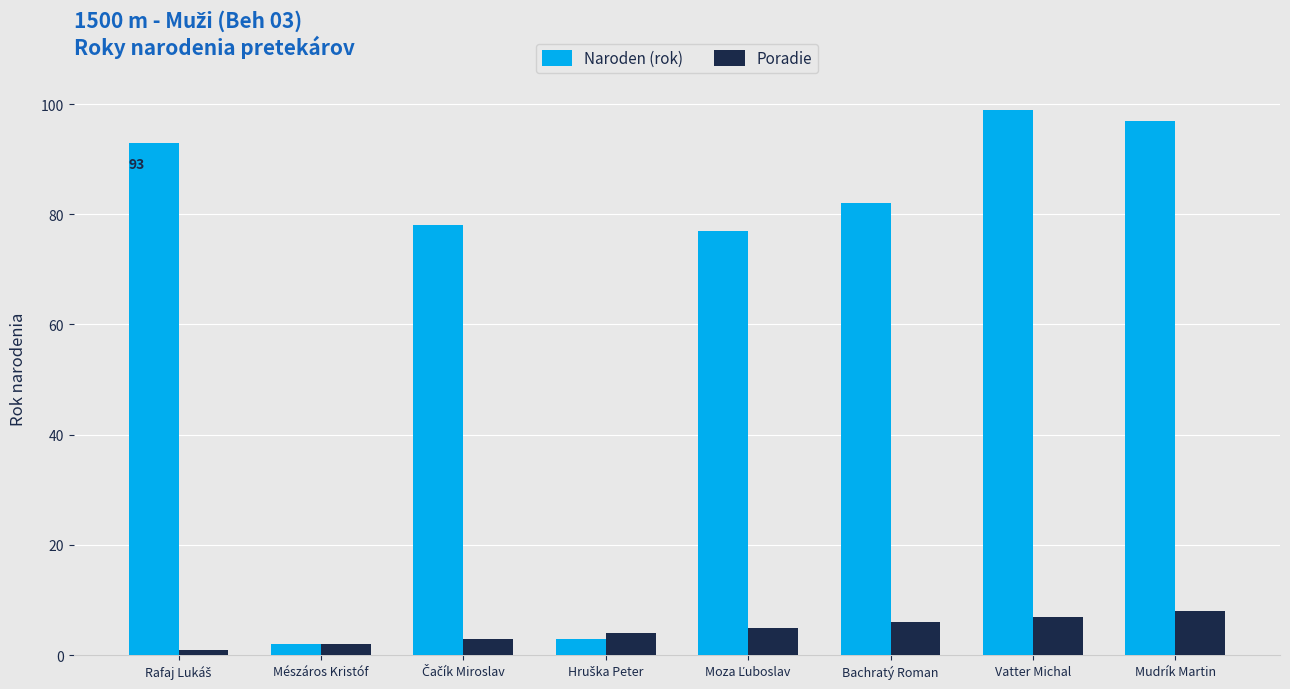

The Naroden (rok) series shows 97 at Mudrík Martin. True or false?

True